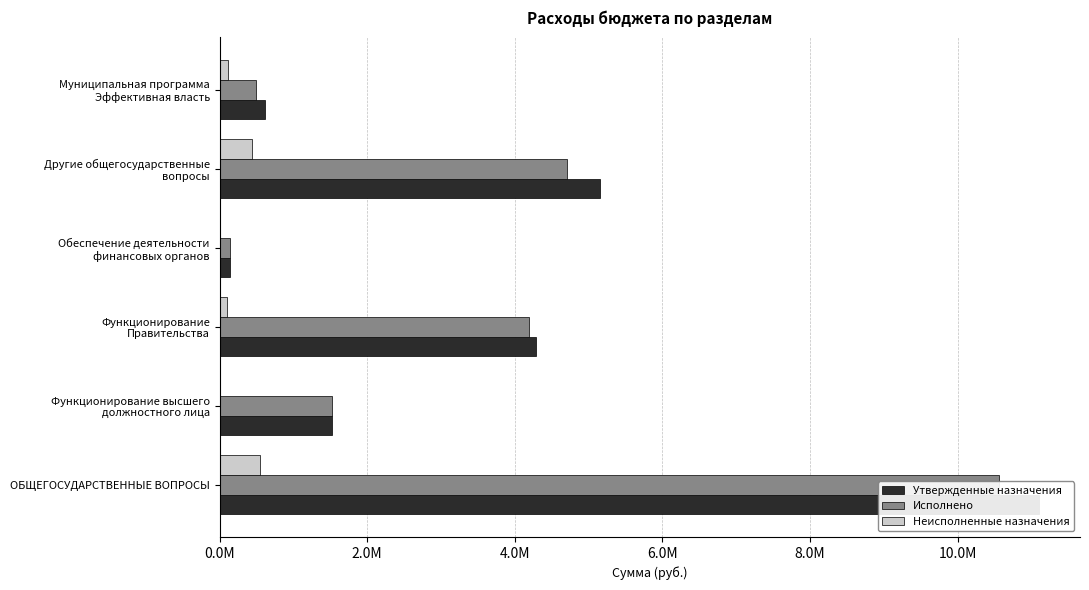

Are the bars grouped side by side (vs. stacked)?

Yes